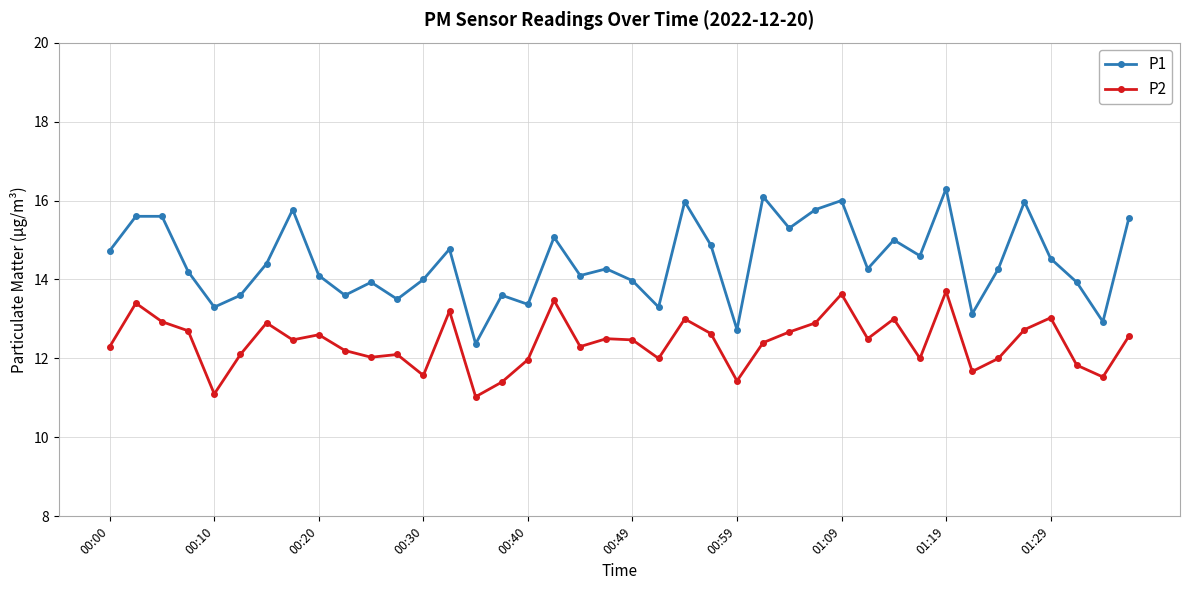

What is the highest value of the P1 series?

16.3